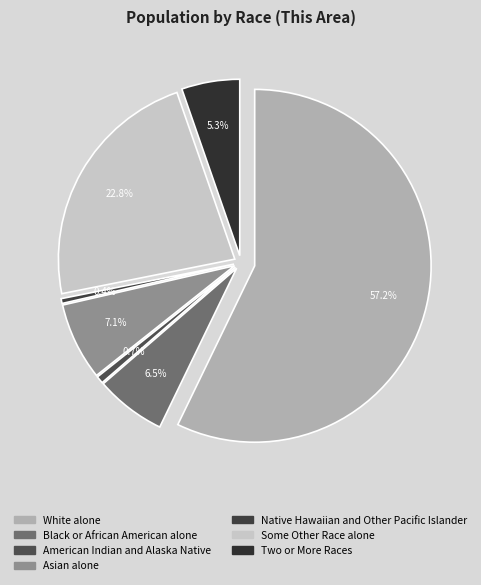

Is it true that Two or More Races is 1% of the pie?

False